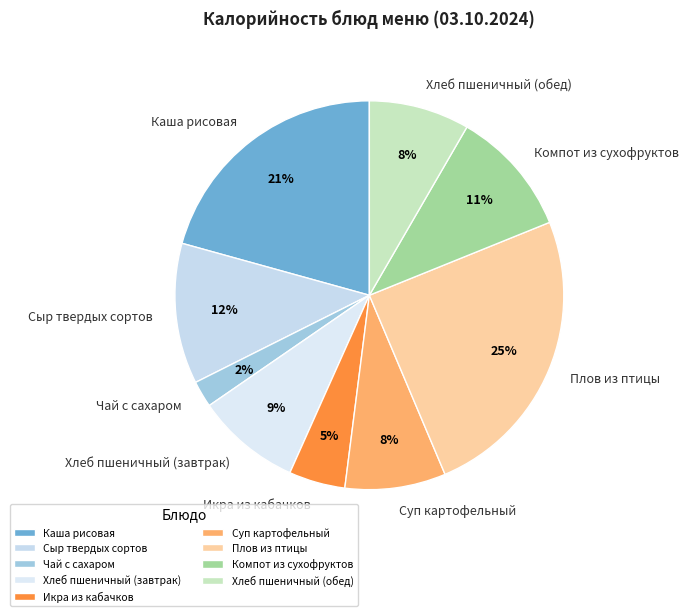

Combined, do Плов из птицы and Сыр твердых сортов account for over 50%?

No